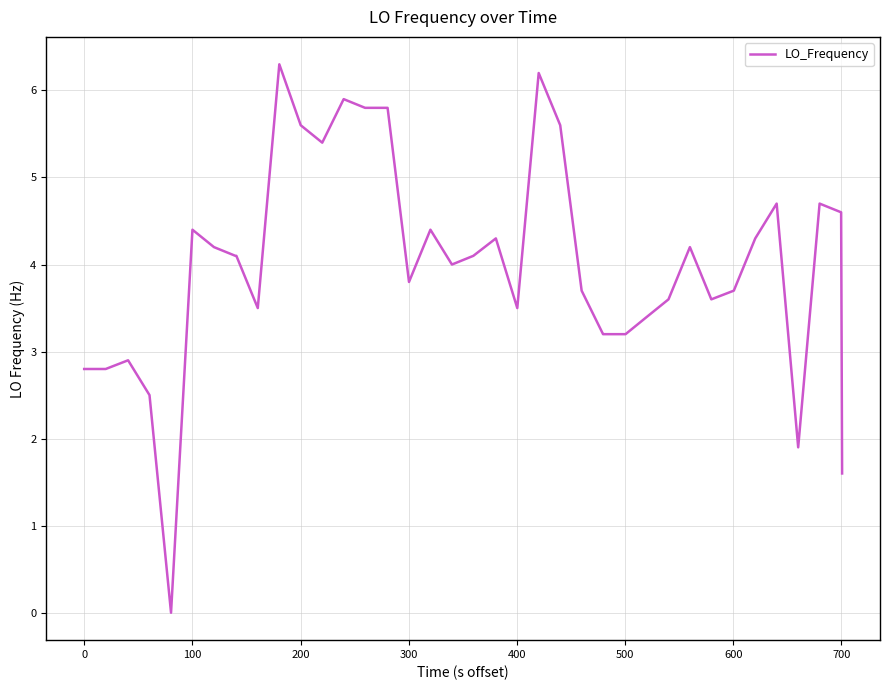

What is the greatest value displayed?

6.3